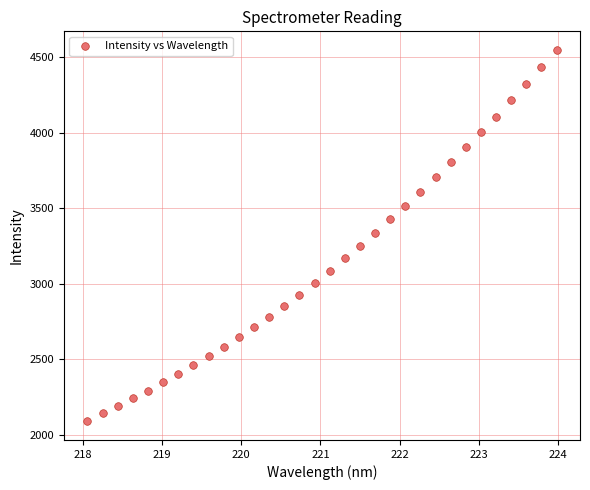

What is the range of Y values (max minus min)?

2456.6